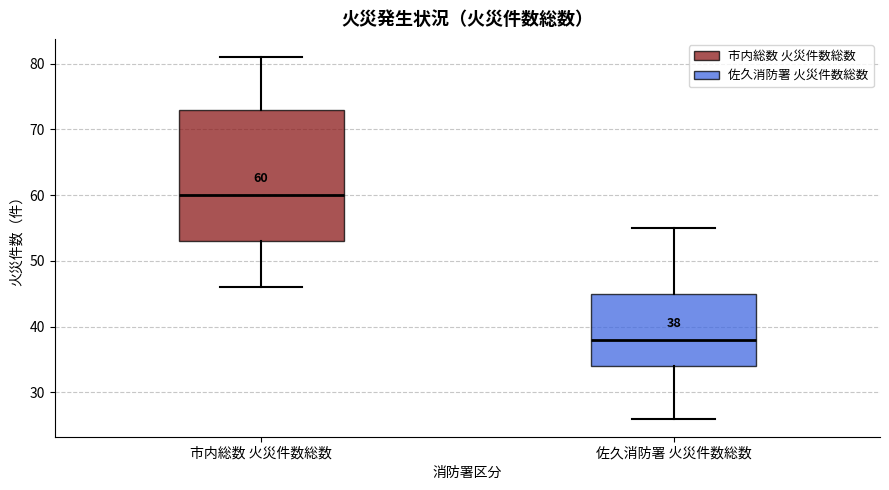

Which box has the lowest median line?

佐久消防署 火災件数総数